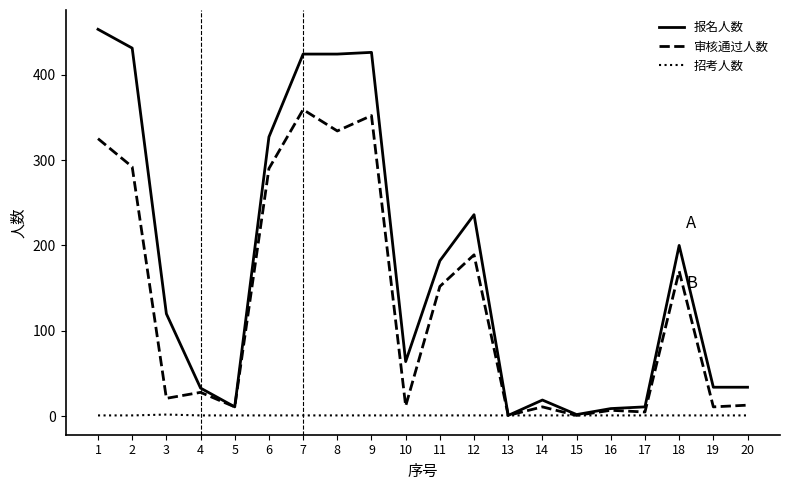

Is the value of 招考人数 at 18 greater than the value of 报名人数 at 16?

No